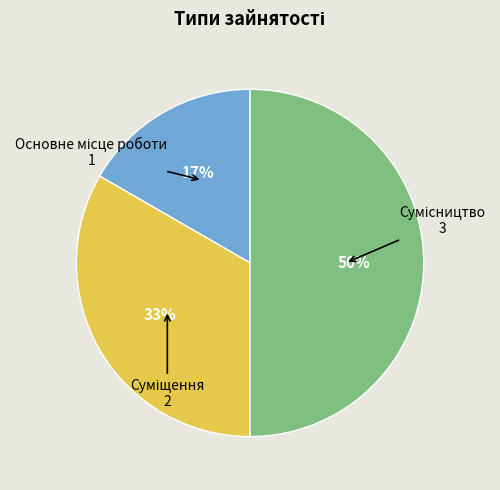

To the nearest percent, what is the average slice percentage?

33%